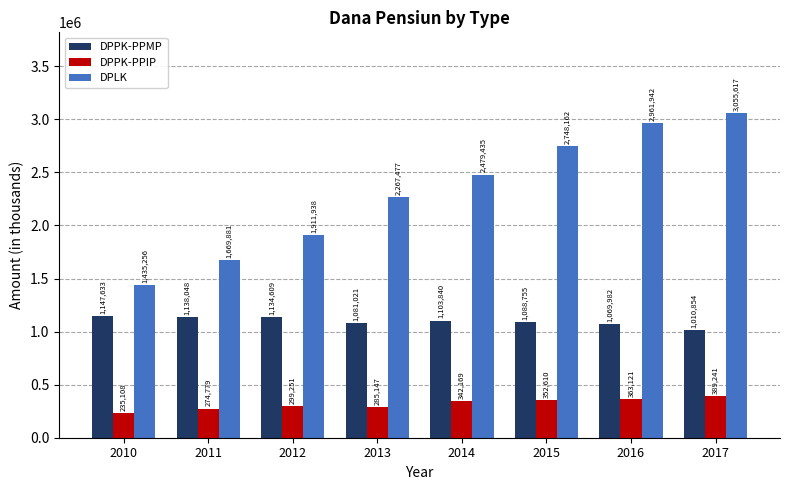

What is the maximum value for DPPK-PPIP?

389241